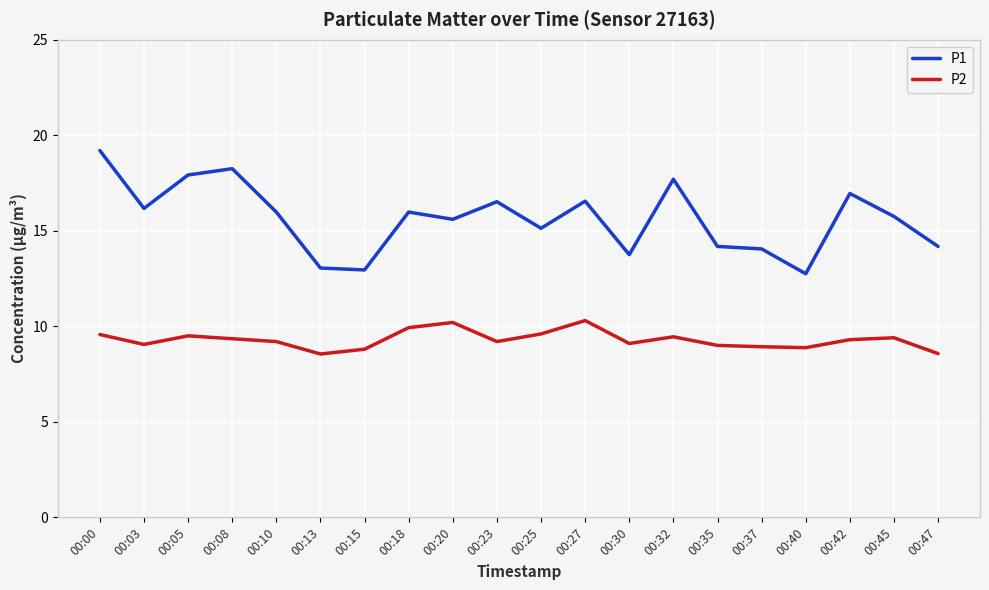

True or false: P2 has more than 0 interior local peaks.

True